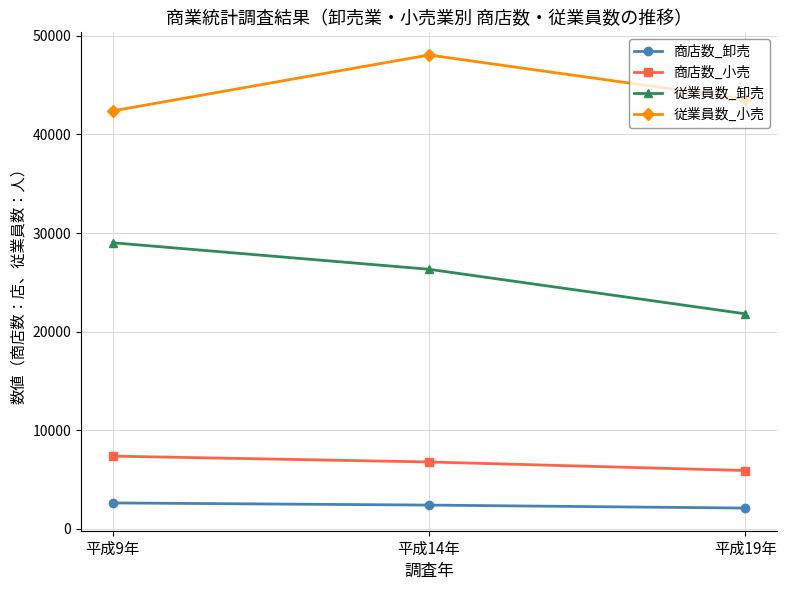

What is the difference between the highest and lowest values at 平成19年?

41440